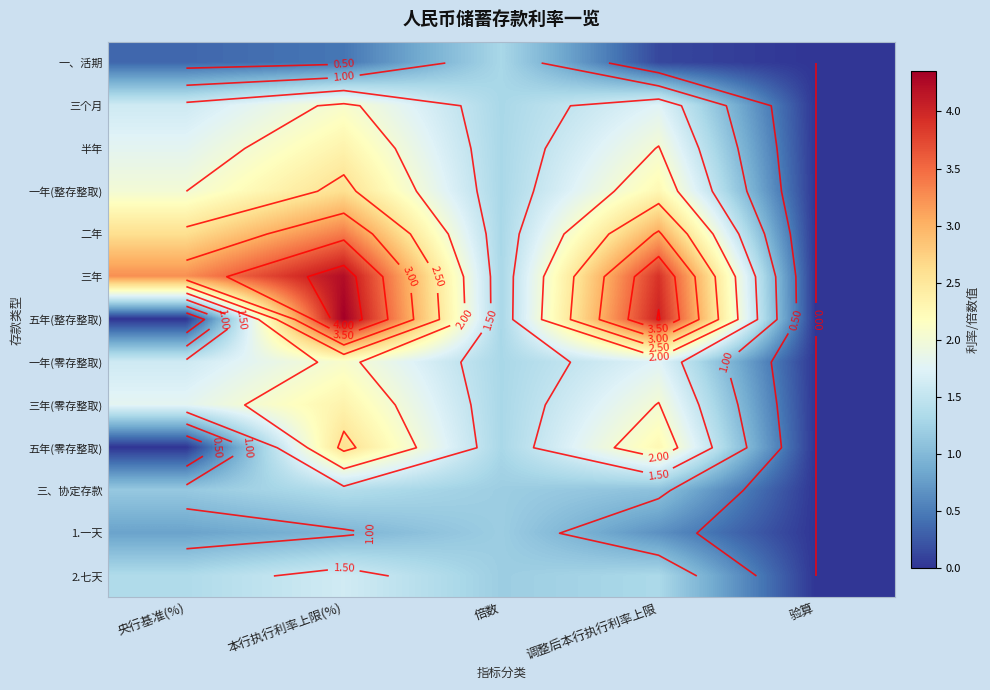

How many series are shown in this chart?

13